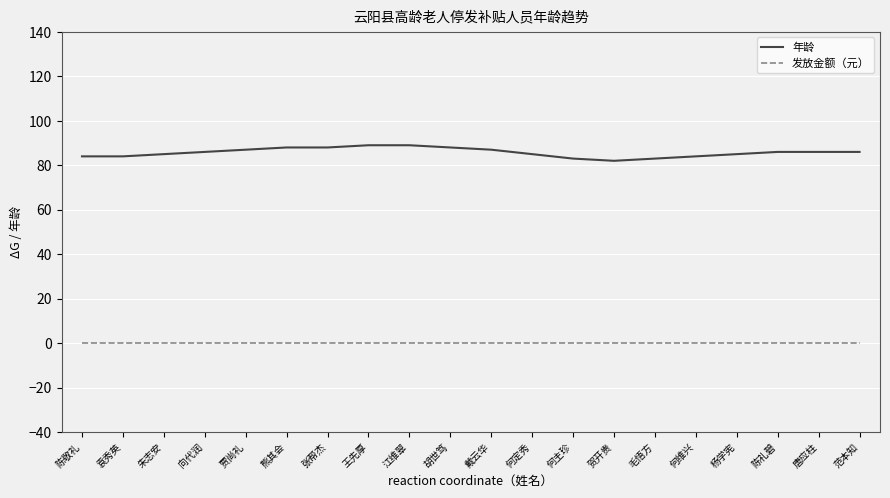

What is the difference between the 年龄 values at 毛悟方 and 唐应柱?

3